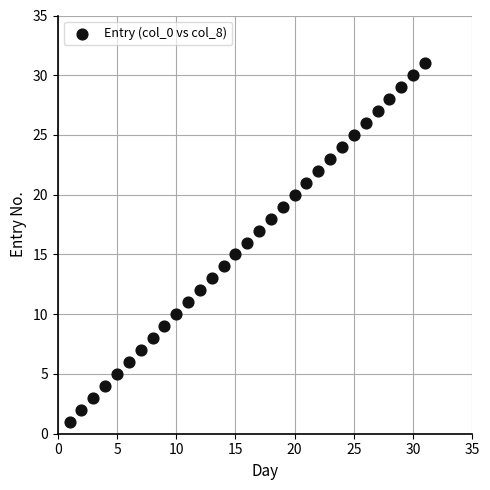

What is the range of Y values (max minus min)?

30